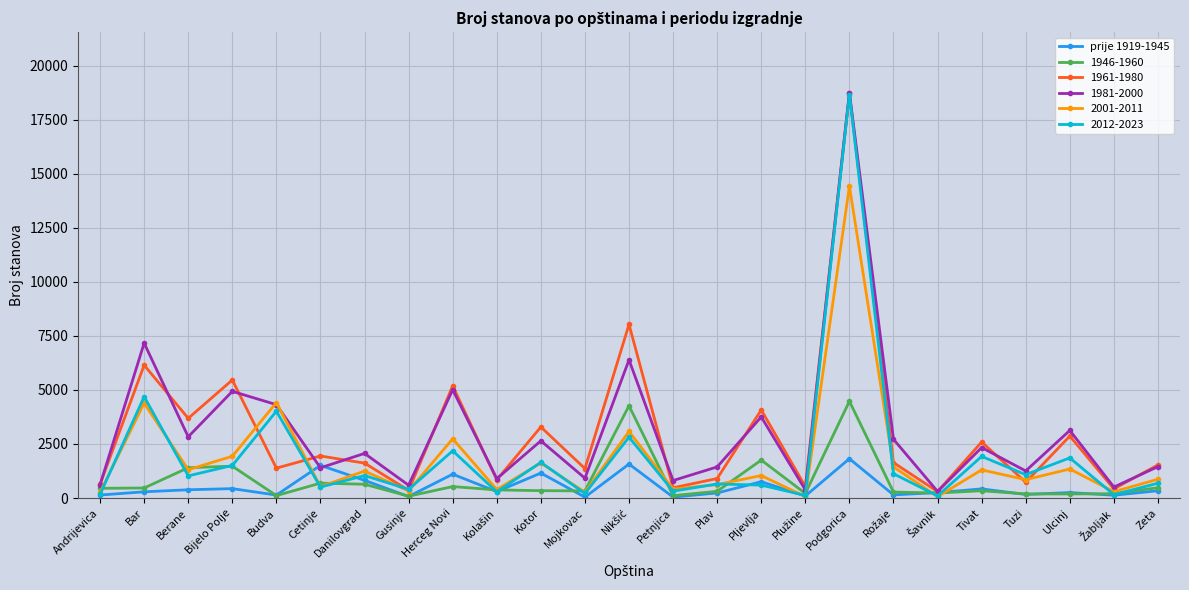

At which category does the chart reach its peak across all series?

Podgorica